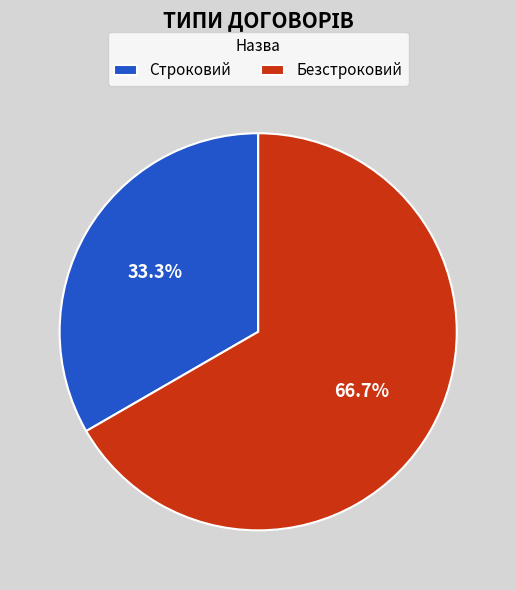

How many slices are in this pie chart?

2